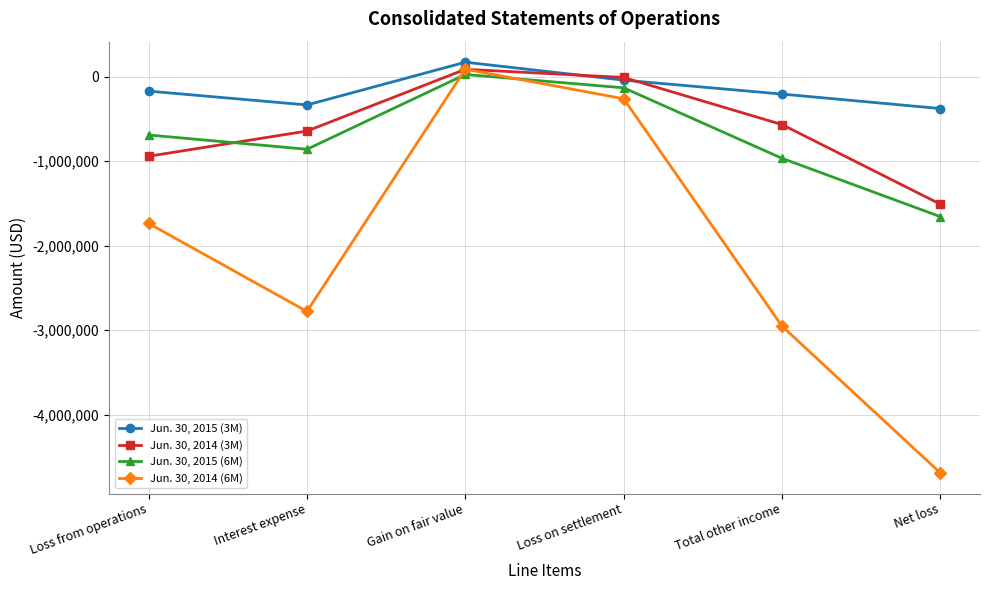

True or false: Jun. 30, 2015 (6M) and Jun. 30, 2014 (6M) intersect in this chart.

True